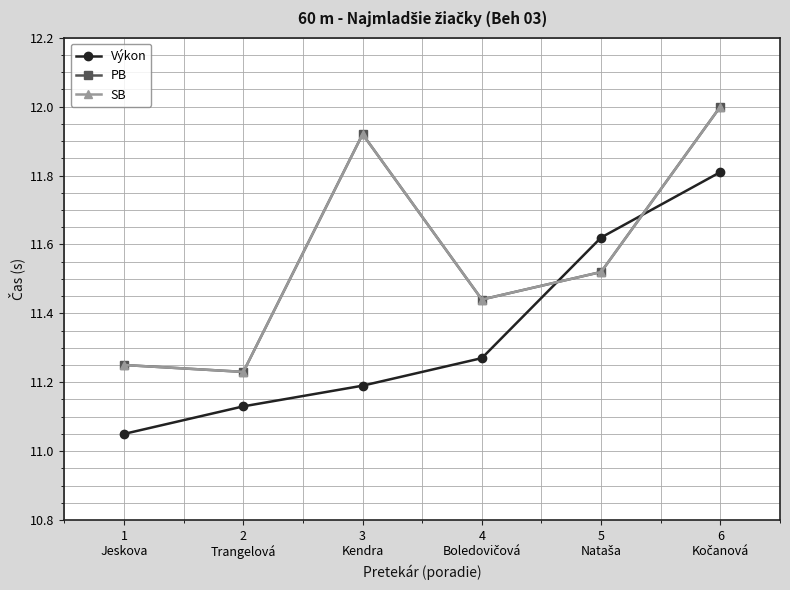

What is the label of the 4th point from the right?

3
Kendra